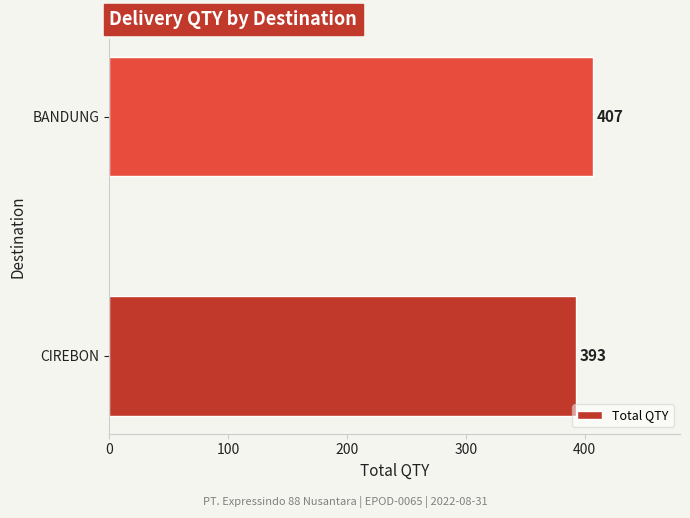

Reading bottom to top, extract all data points from this chart.

393	407